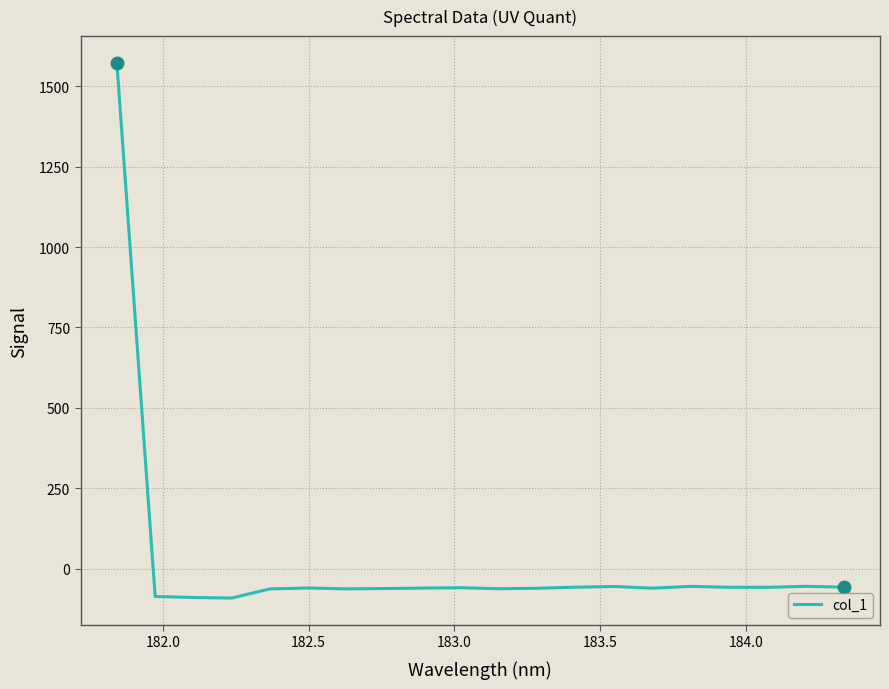

What is the smallest value displayed?

-91.0